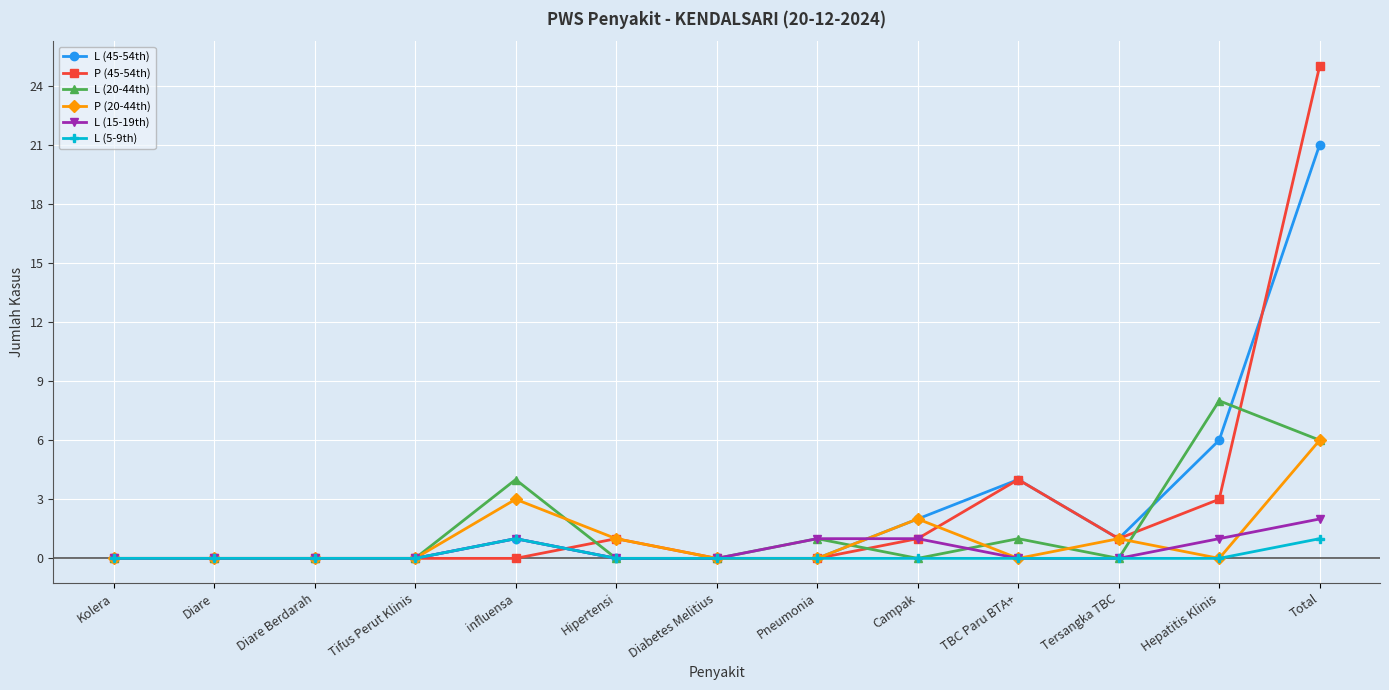

What is the difference between the highest and lowest values at Hepatitis Klinis?

8